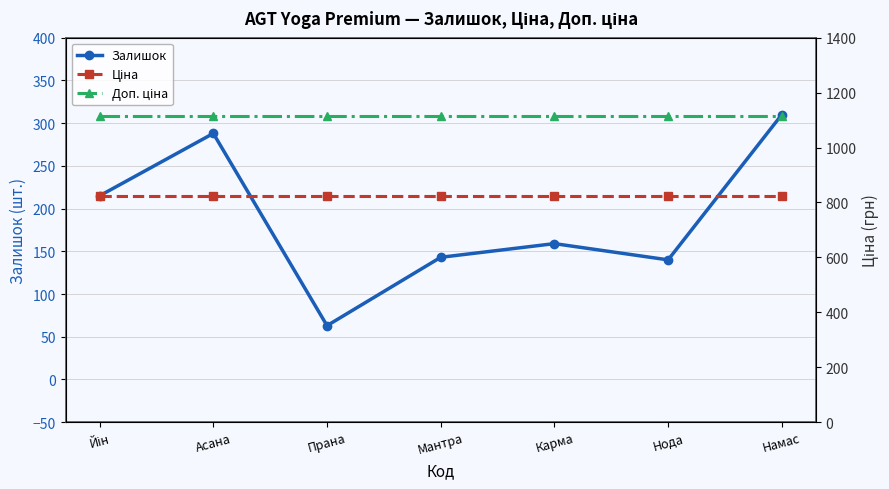

How many values in the Залишок series are below 159?

3